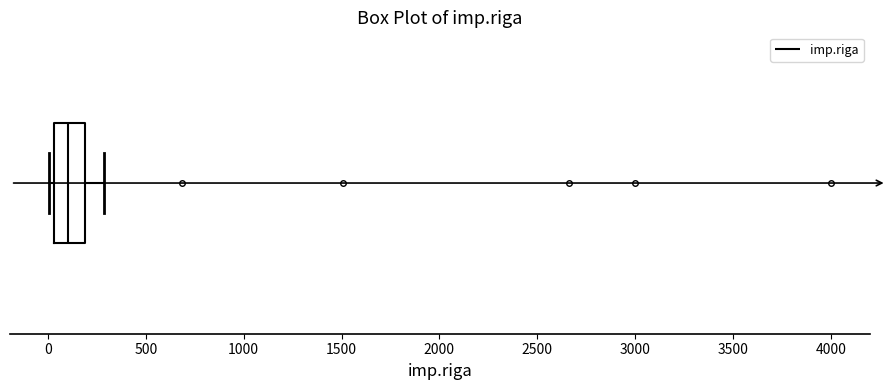

Transcribe this box plot: give where the median line is, the range the box spans, and where the two whiskers end, as read against the x-axis. The values are not printed on the chart, so give them approximately, as read against the axis.

median 100, box 50 to 200, whiskers 0 to 300